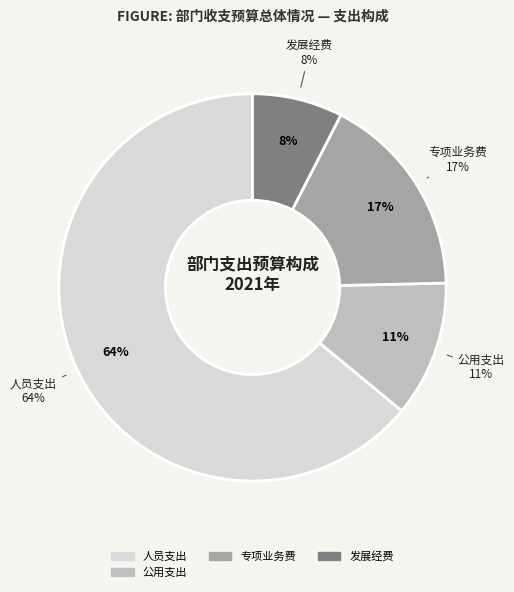

What percentage is NOT represented by 基建项目?

100.0%